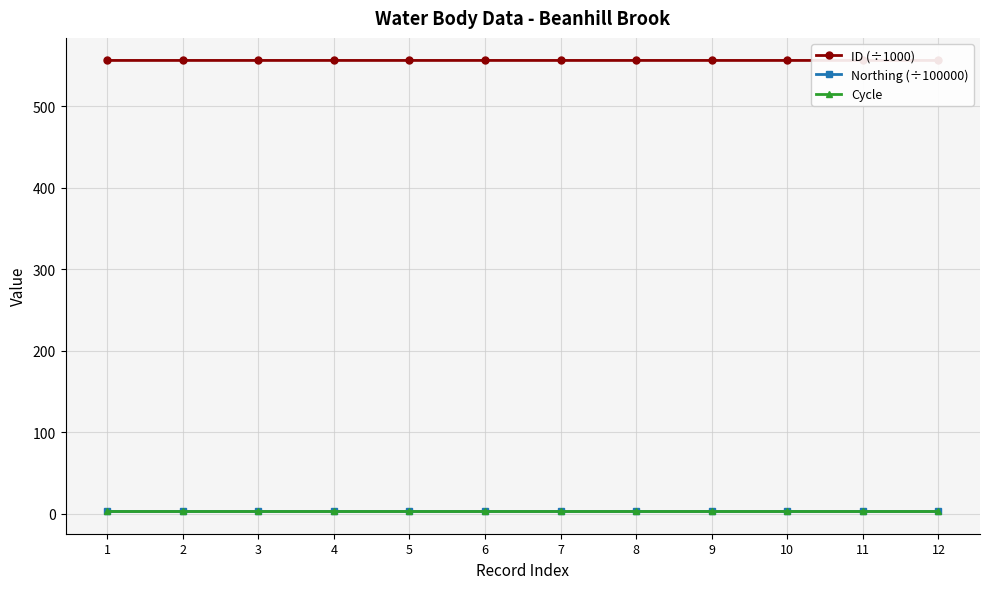

How many data points does each series have?

12